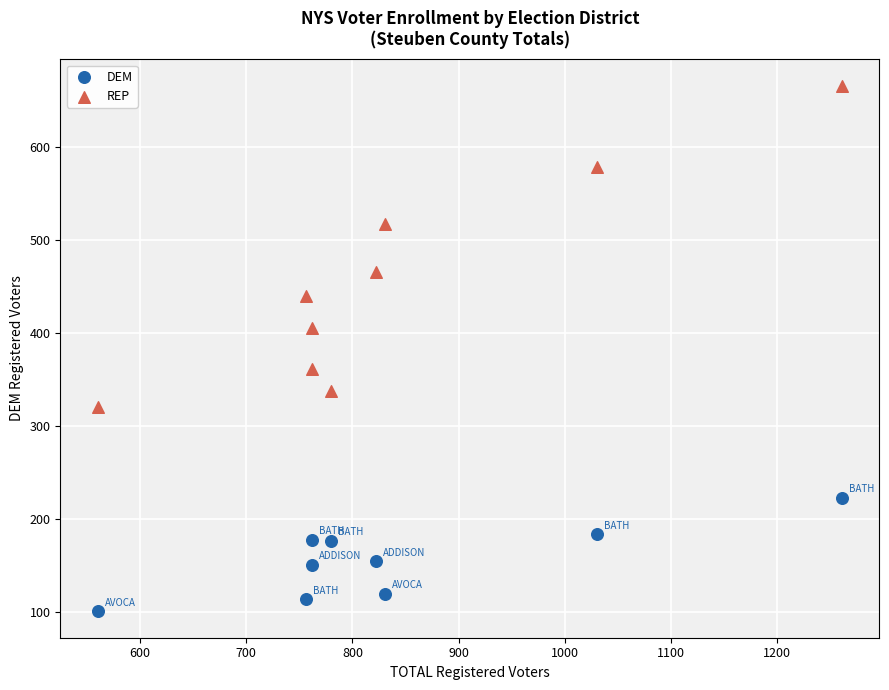

What are all the series names shown in the legend?

DEM, REP